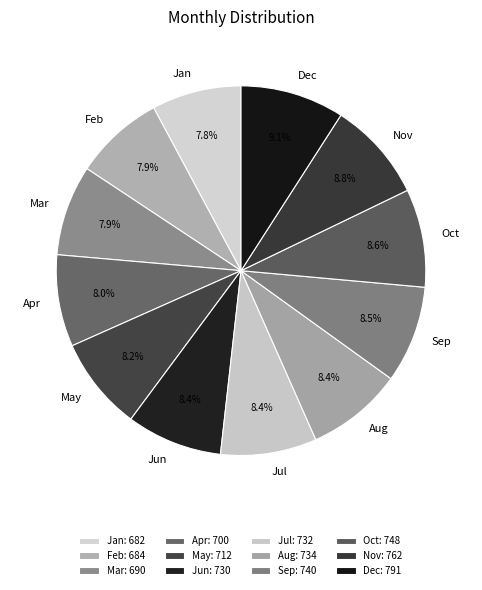

What percentage is NOT represented by Nov?

91.2%